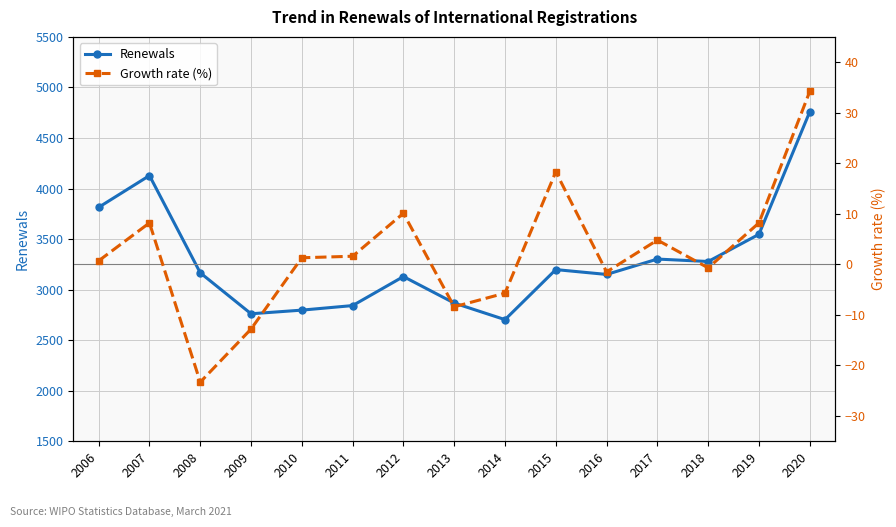

What is the value of the Growth rate (%) point at the 8th from the left?

-8.4